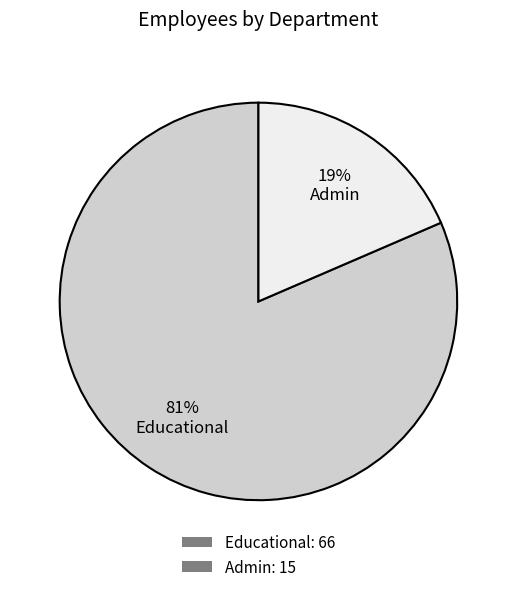

What is the largest slice in the pie chart?

Educational